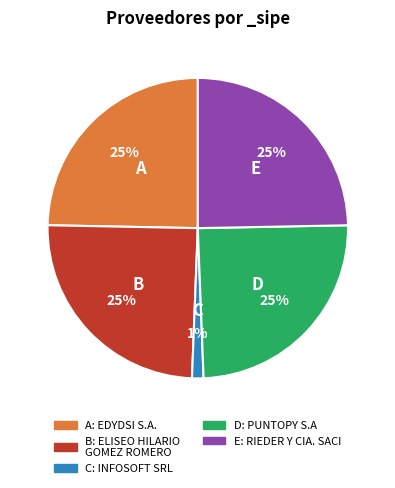

To the nearest percent, what is the average slice percentage?

20%